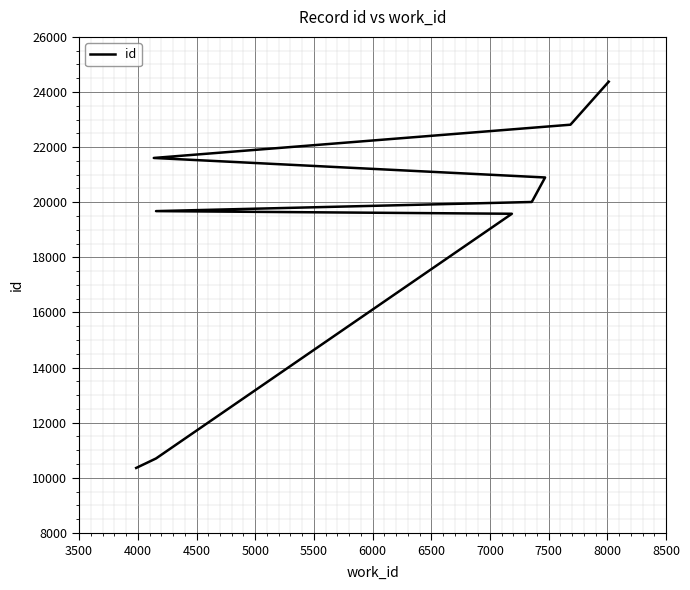

Reading right to left, what are all the values shown in this chart?

24374	22813	21606	20898	20012	20008	19677	19581	10700	10356